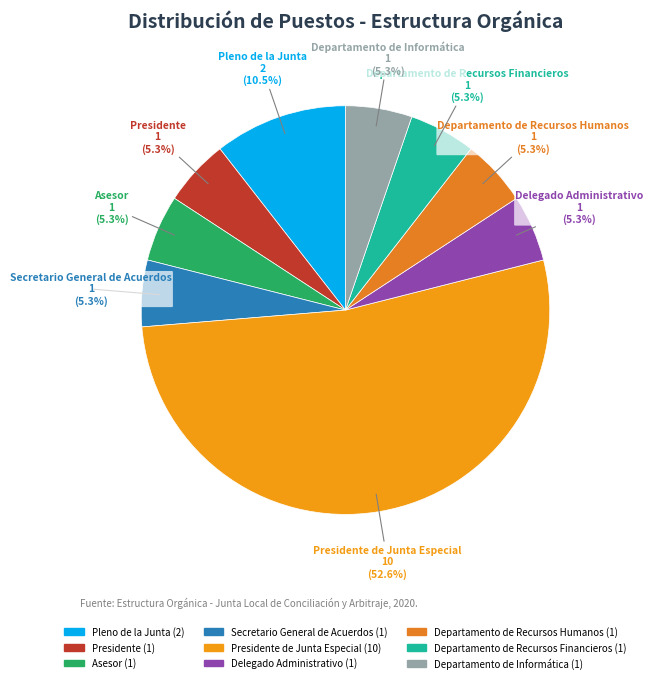

How many segments does this pie chart have?

9